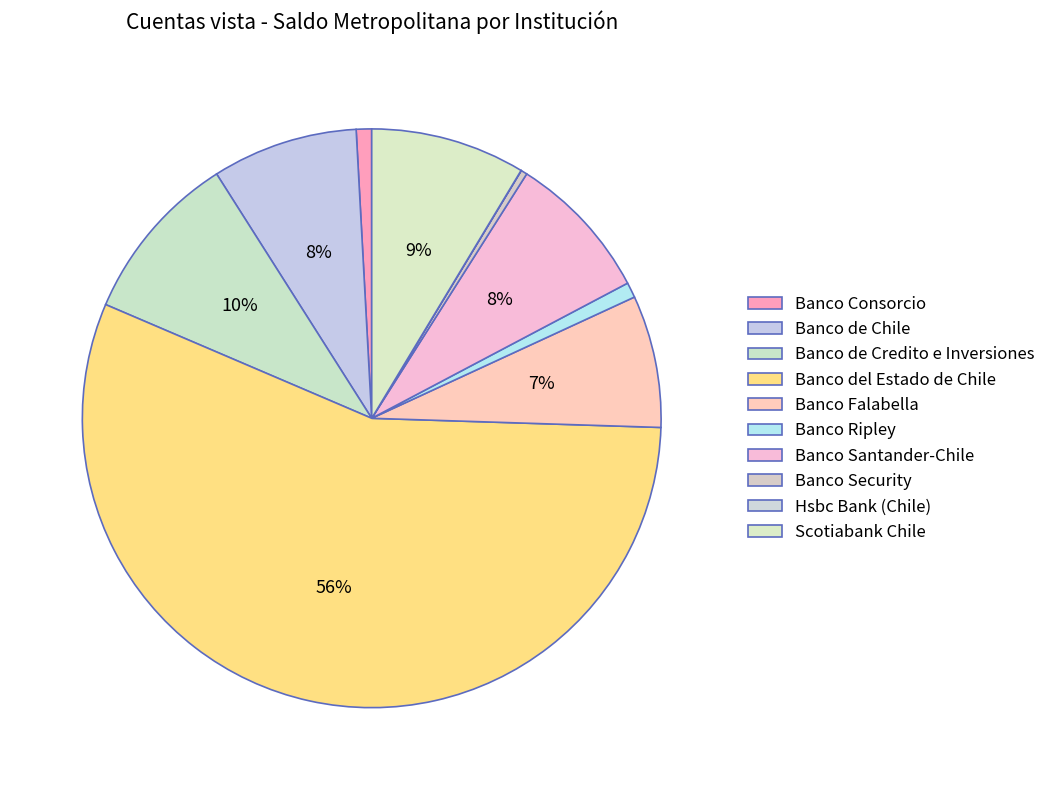

The Banco Santander-Chile slice represents 8% of the pie. True or false?

True